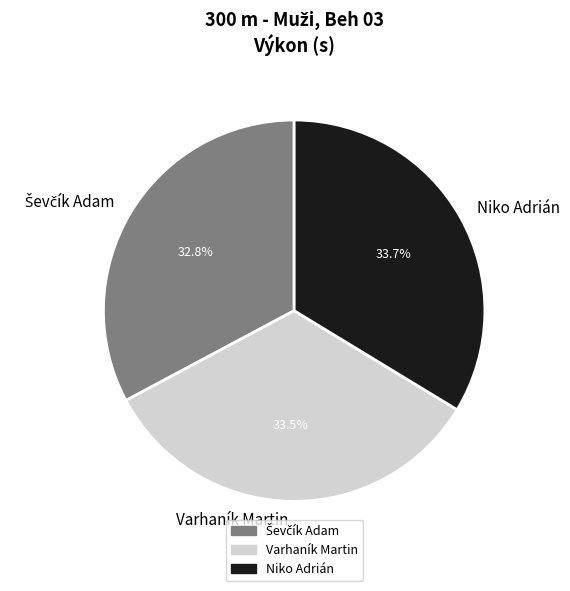

To the nearest percent, what is the difference between the largest and smallest slice percentages?

1%